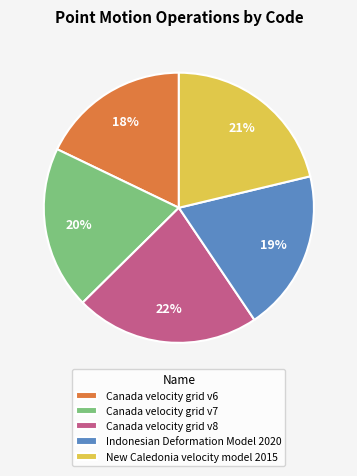

What is the largest slice in the pie chart?

Canada velocity grid v8